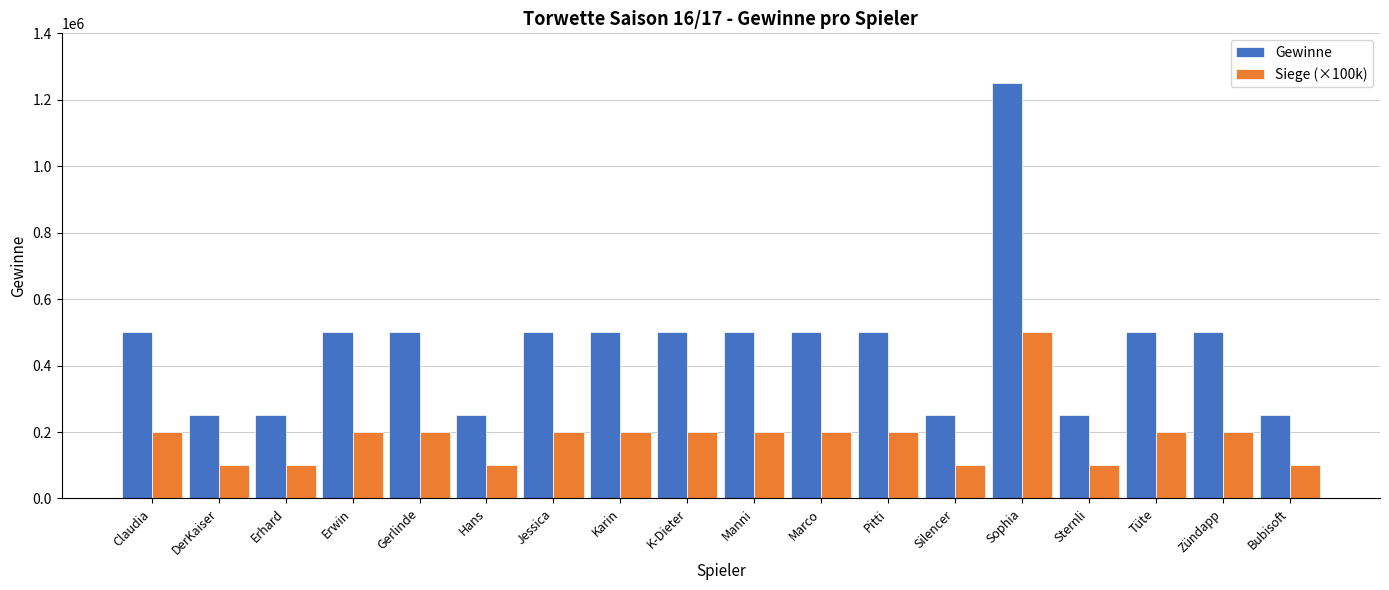

What is the sum of all Gewinne values?

8250000